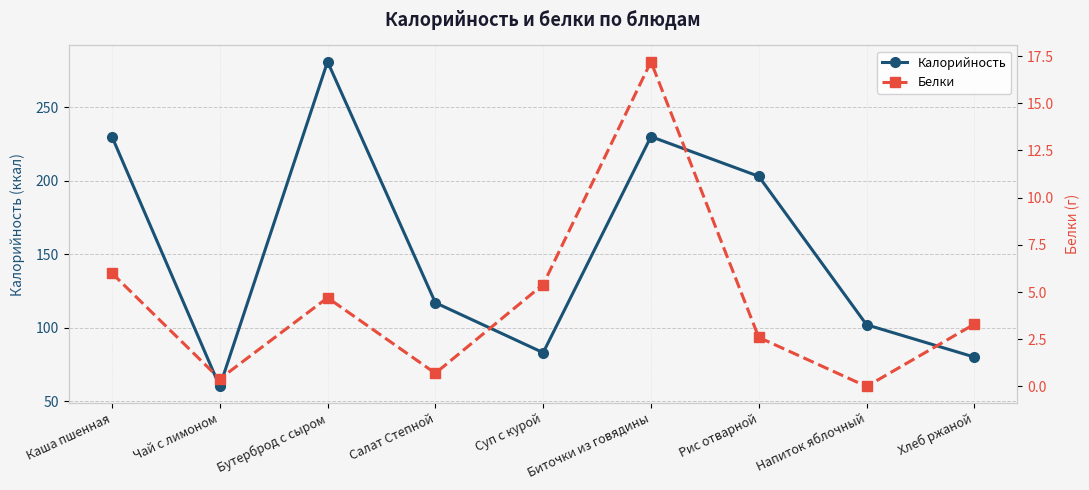

At how many categories does at least one series exceed 48?

9